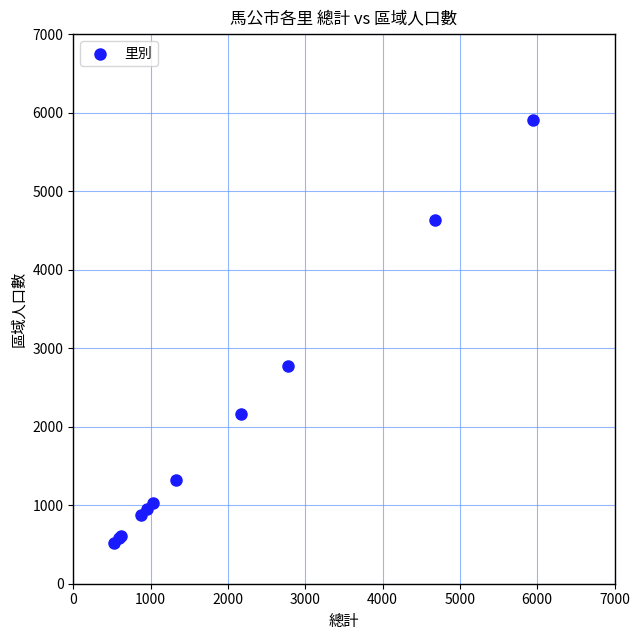

What Y value in the scatter plot is closest to 3209?

2767